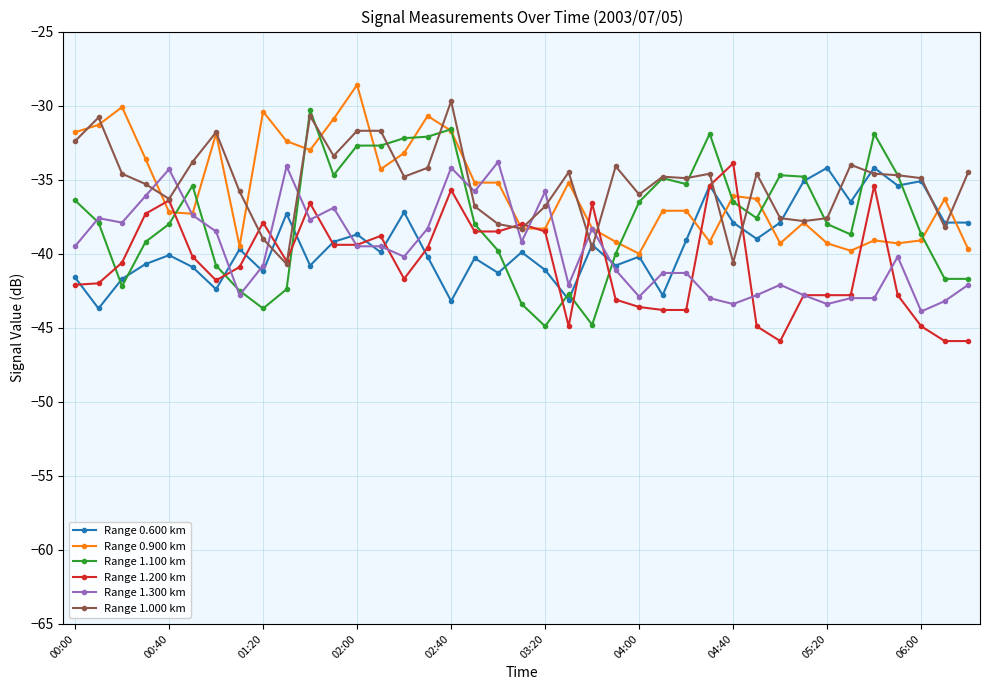

Does the chart display data point markers on the line(s)?

Yes